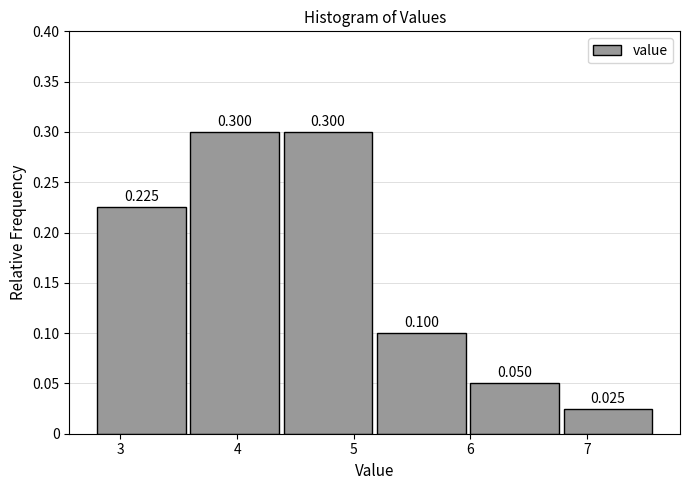

What is the height of the bar covering 6.0 to 6.8 on the x-axis?

0.050